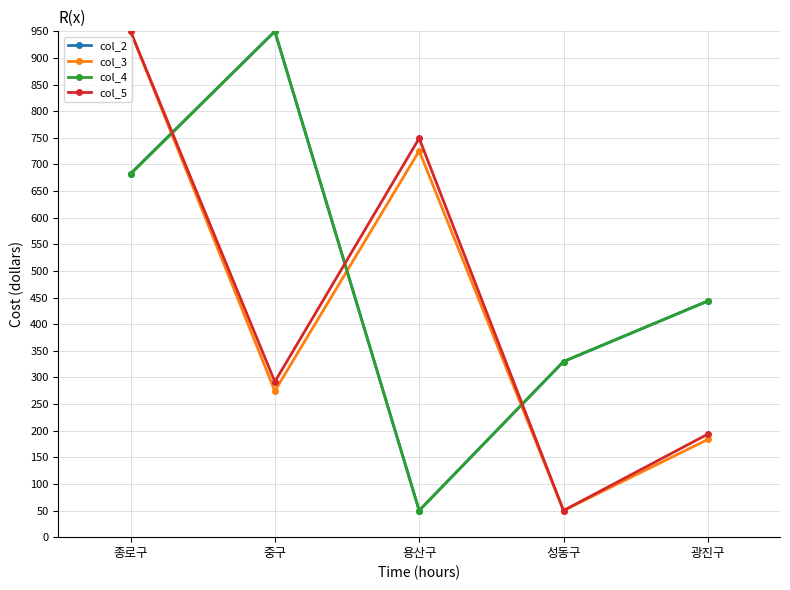

What is the spread (max minus min) of values at 종로구?

268.4